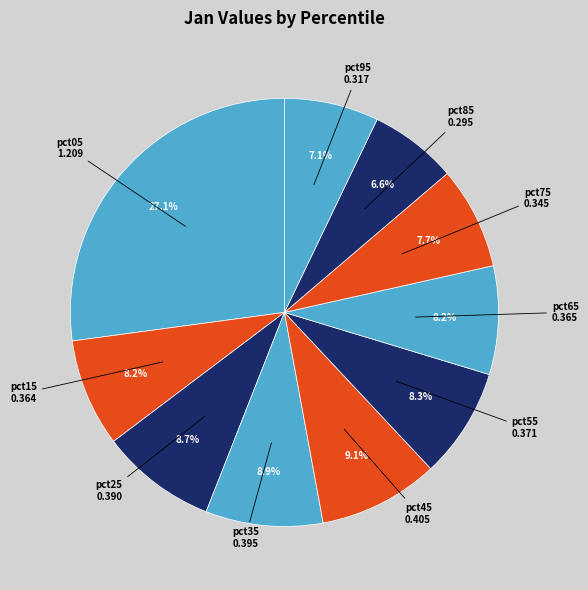

To the nearest percent, what is the average slice percentage?

10%